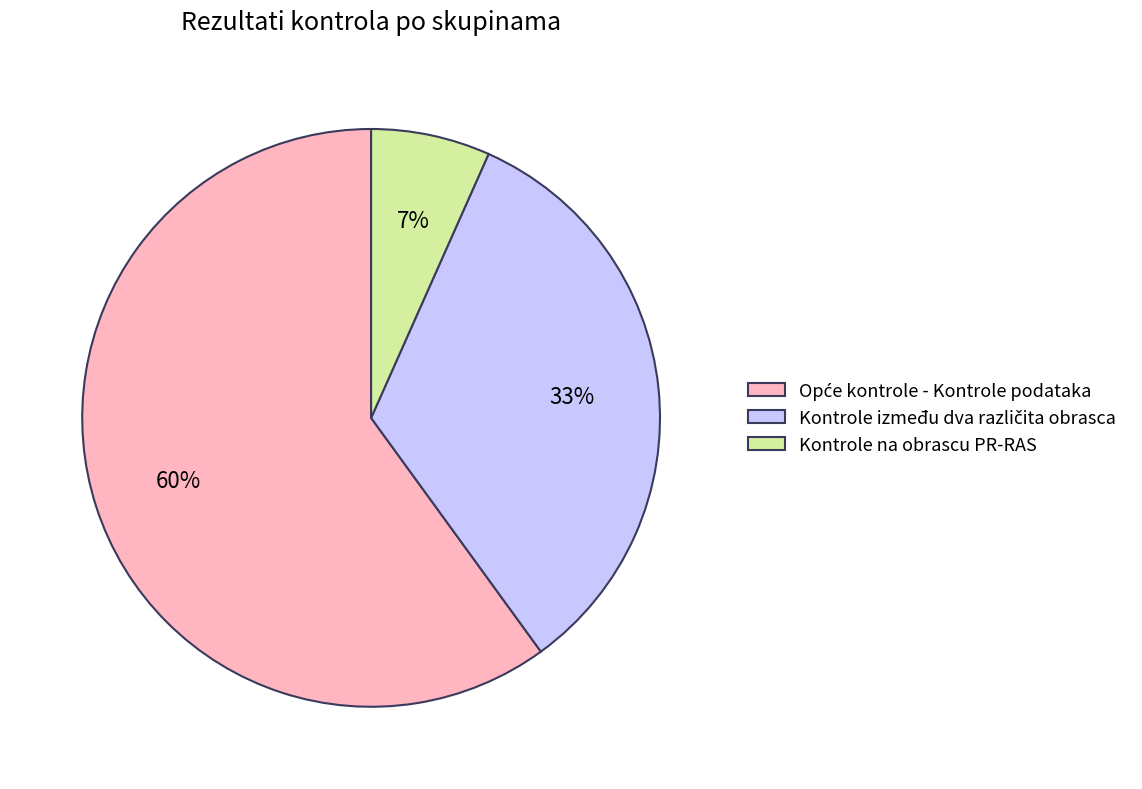

Which category has the smallest portion of the pie?

Kontrole na obrascu PR-RAS